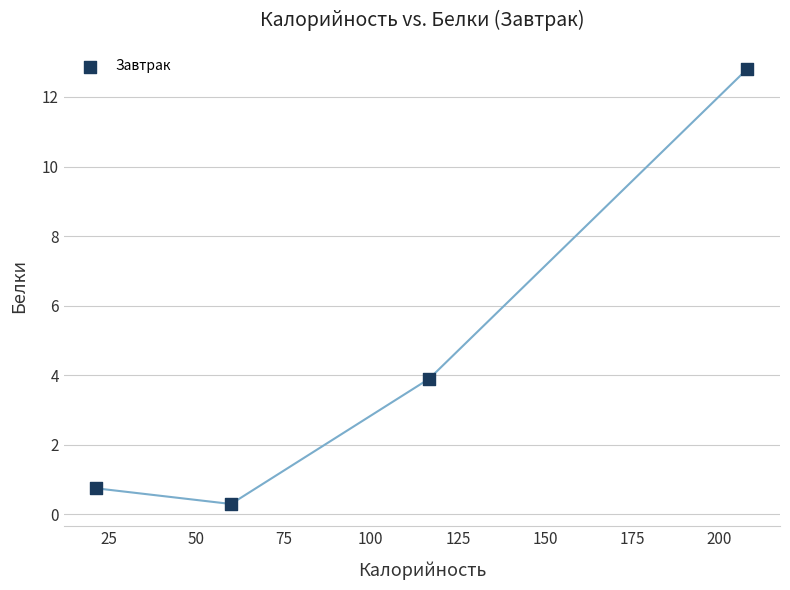

What Y value in the scatter plot is closest to 6?

3.9